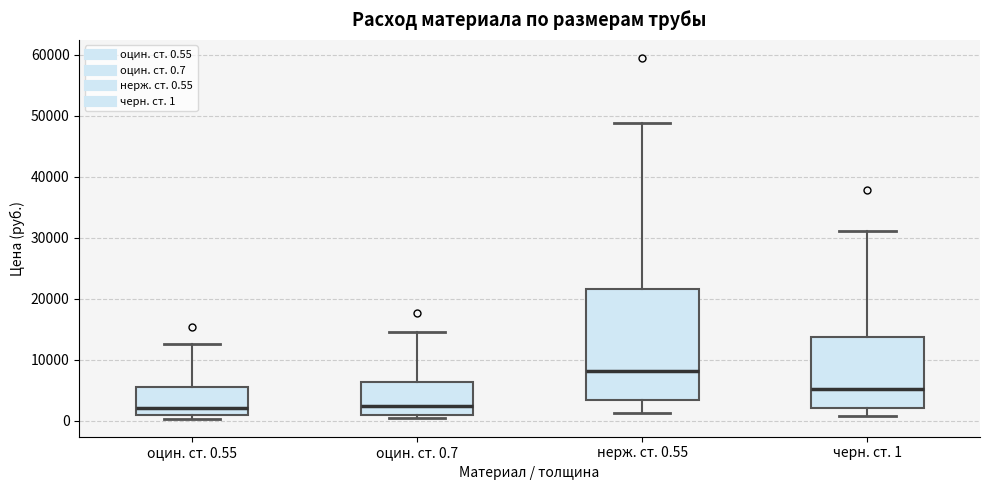

Where is the lower edge of the box for черн. ст. 1 on the y-axis? The values are not printed on the chart, so give them approximately, as read against the axis.

2000